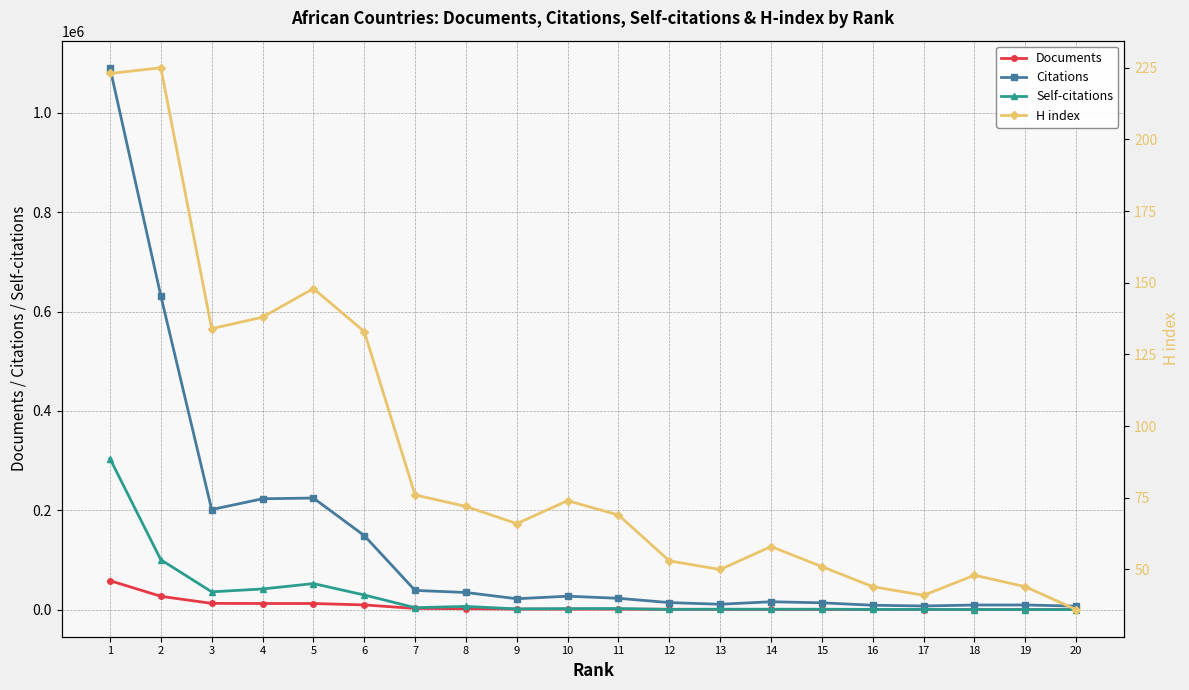

What is the total value across all series at 17?

8861